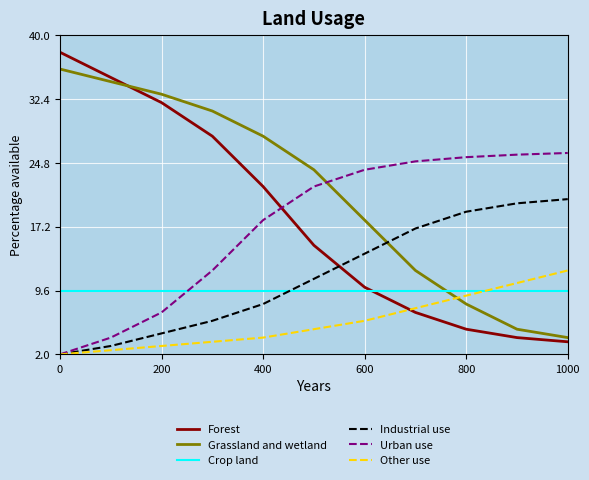

What is the maximum value shown in the chart?

38.0